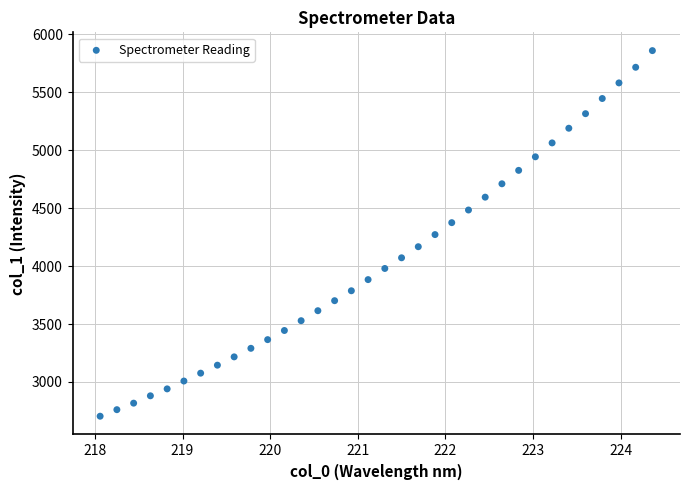

What is the range of Y values (max minus min)?

3156.4